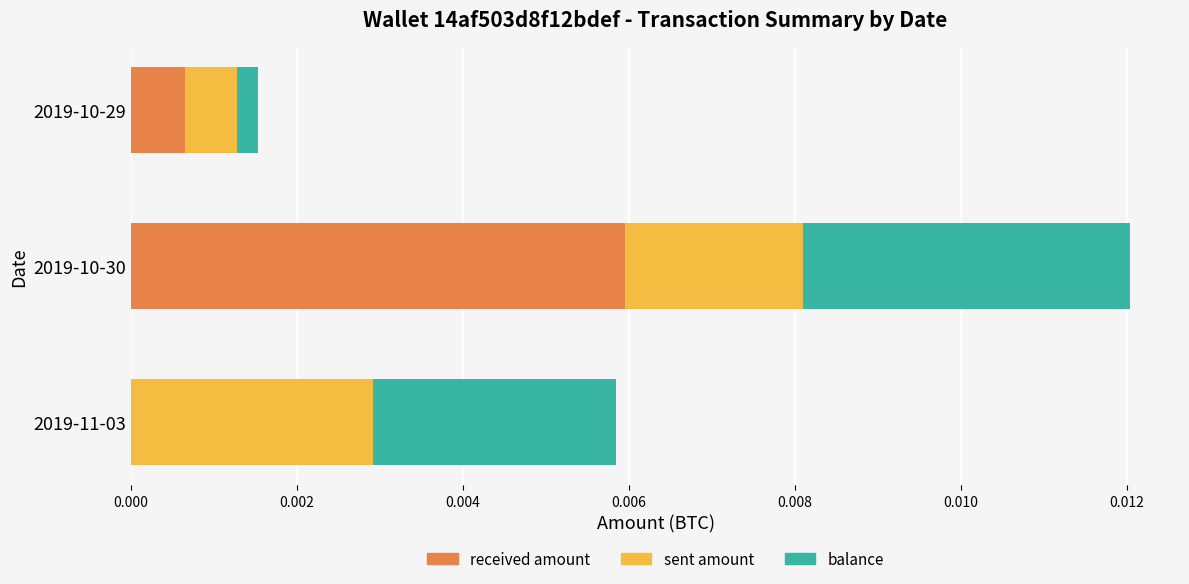

How many series are shown in this chart?

3